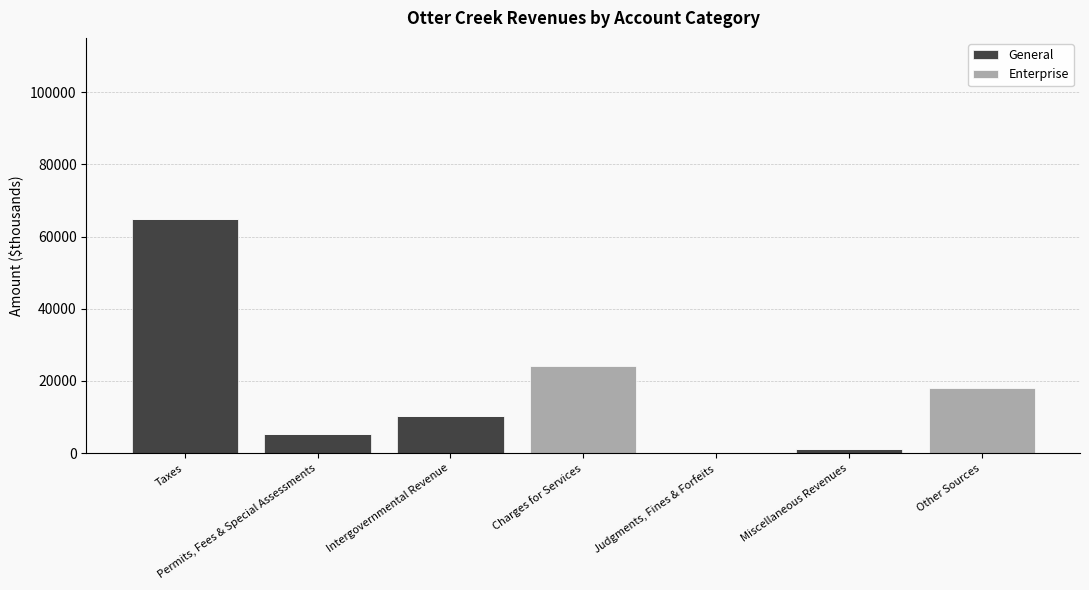

What is the maximum value for General?

64974